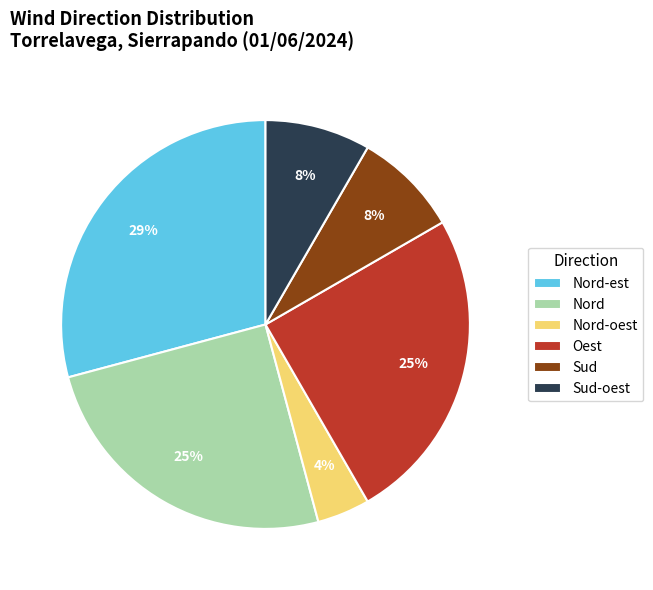

To the nearest percent, what portion does Nord represent?

25%